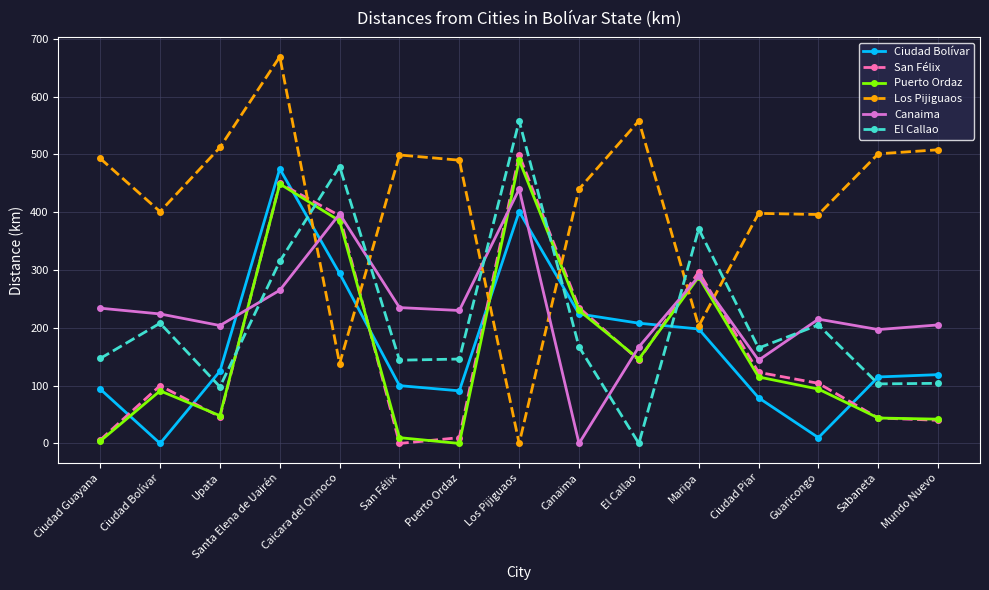

True or false: Puerto Ordaz has more than 0 points higher than both neighbors.

True